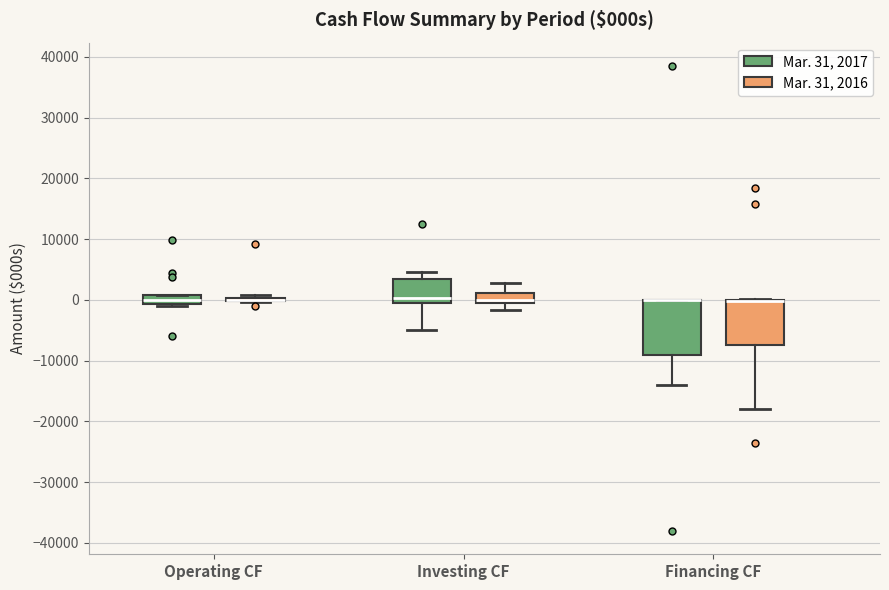

Which box is the tallest, from its lower edge to its upper edge?

Financing CF (Mar. 31, 2017)